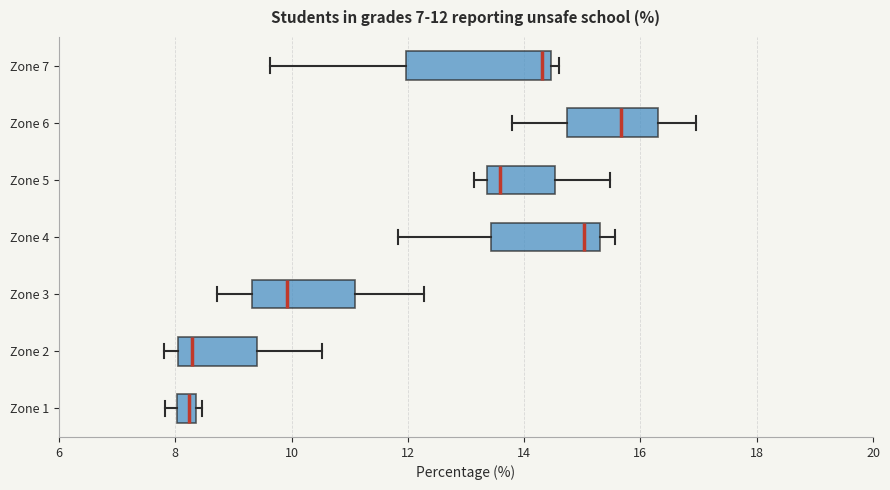

Which box is the widest, from its left edge to its right edge?

Zone 7